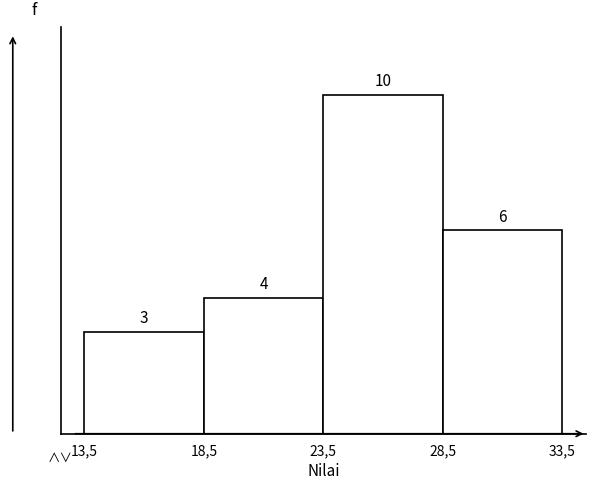

Reading right to left, extract all data points from this chart.

28,5=6	23,5=10	18,5=4	13,5=3